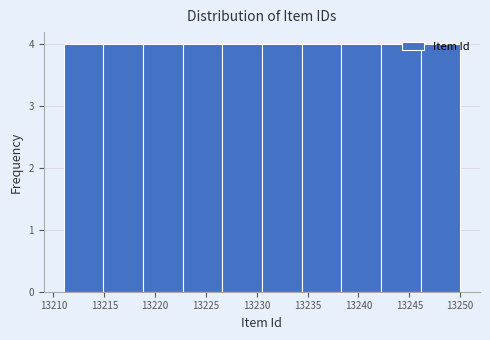

How tall is the bar that spans 13234.4 to 13238.3 on the x-axis? Neither the bar edges nor the heights are printed on the chart, so give them approximately, as read against the axes.

4